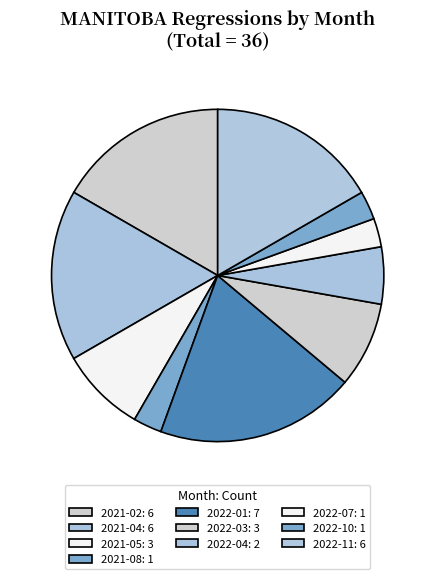

What percentage is the 2022-01 slice, to the nearest percent?

19%